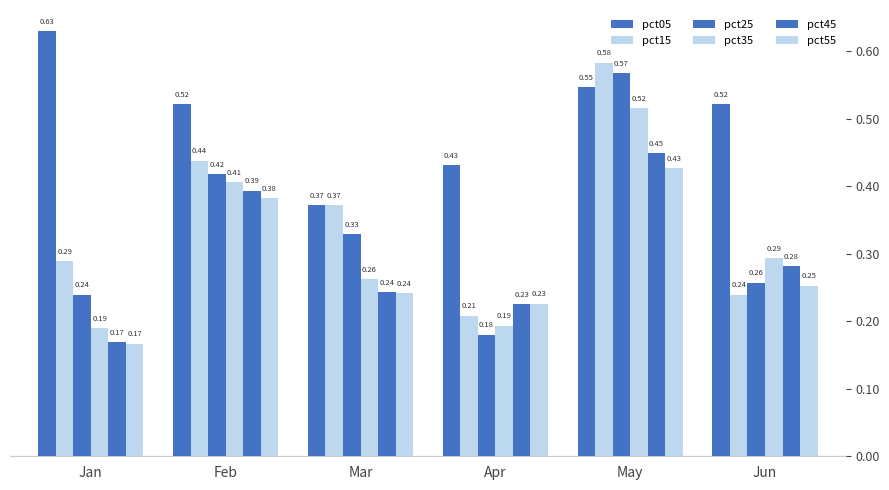

The value of pct05 at May is 0.9. True or false?

False